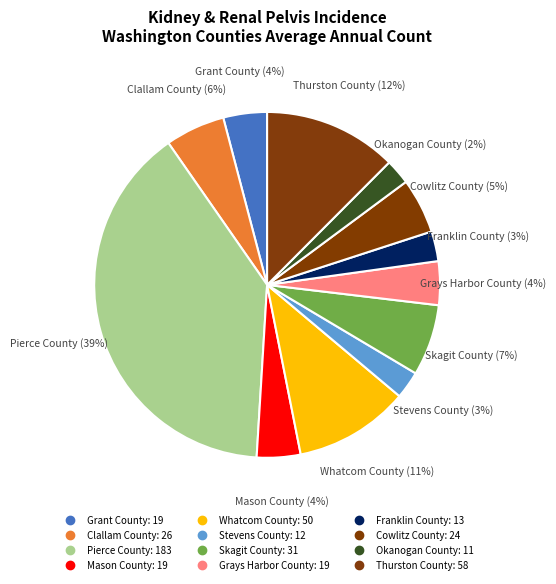

To the nearest percent, what is the difference between the Skagit County and Stevens County slice percentages?

4%